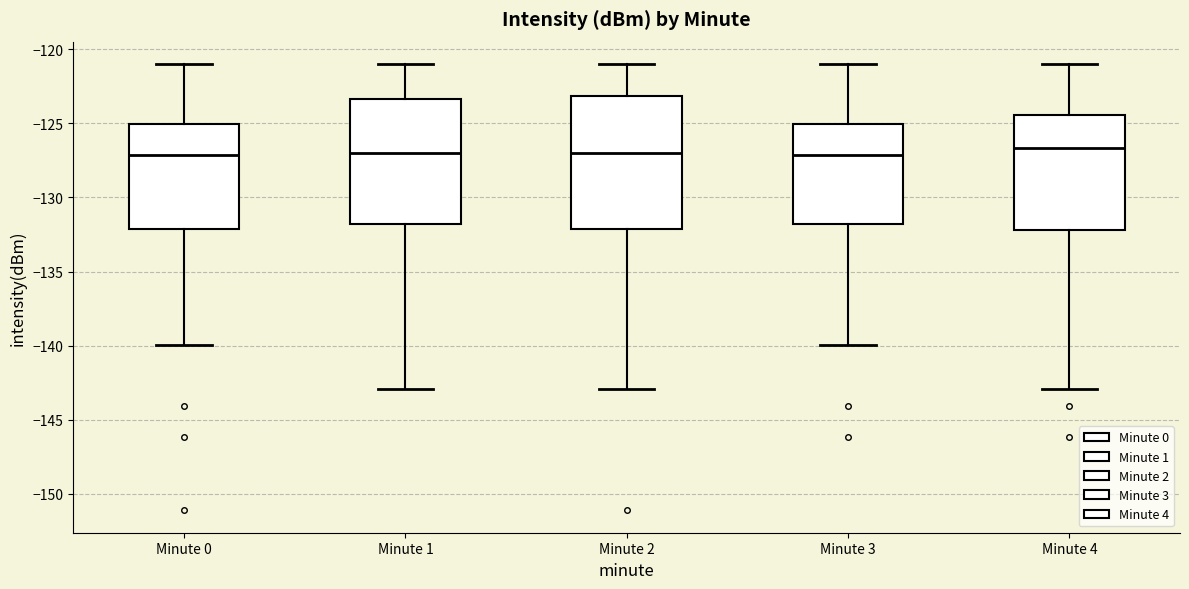

Reading left to right, transcribe this box plot: for each box, give where its median line is, the range the box spans, and where its two whiskers end, as read against the y-axis. The values are not printed on the chart, so give them approximately, as read against the axis.

Minute 0: median -127.0, box -132.0 to -125.0, whiskers -140.0 to -121.0
Minute 1: median -127.0, box -132.0 to -123.5, whiskers -143.0 to -121.0
Minute 2: median -127.0, box -132.0 to -123.0, whiskers -143.0 to -121.0
Minute 3: median -127.0, box -132.0 to -125.0, whiskers -140.0 to -121.0
Minute 4: median -126.5, box -132.0 to -124.5, whiskers -143.0 to -121.0